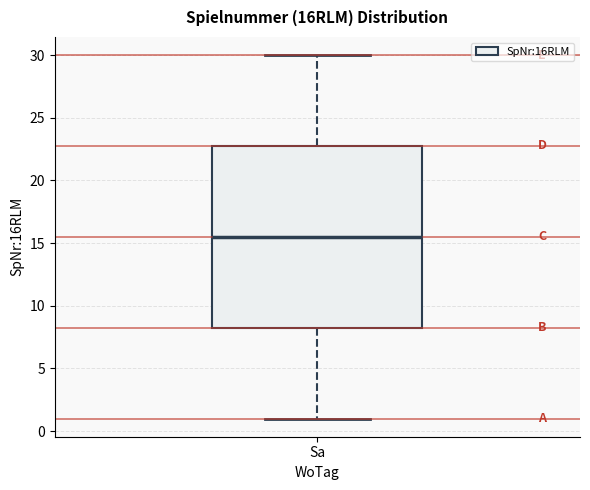

Read this box plot against the y-axis: the position of the median line, the range covered by the box, and the ends of both whiskers. The values are not printed on the chart, so give them approximately, as read against the axis.

median 15.5, box 8.5 to 23.0, whiskers 1.0 to 30.0